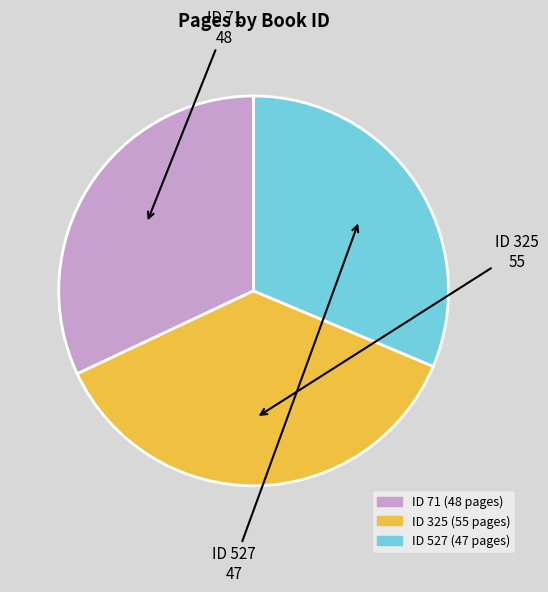

Is there any slice that represents more than half of the pie?

No